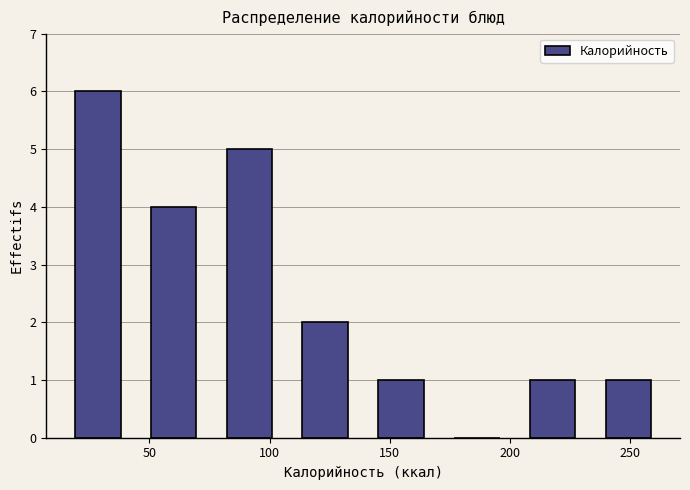

Reading left to right, list every bar in this chart as the range it spans on the x-axis followed by its height. Neither the bar edges nor the heights are printed on the chart, so give them approximately, as read against the axes.

15 to 45: 6
45 to 75: 4
75 to 105: 5
105 to 140: 2
140 to 170: 1
170 to 200: 0
200 to 235: 1
235 to 265: 1